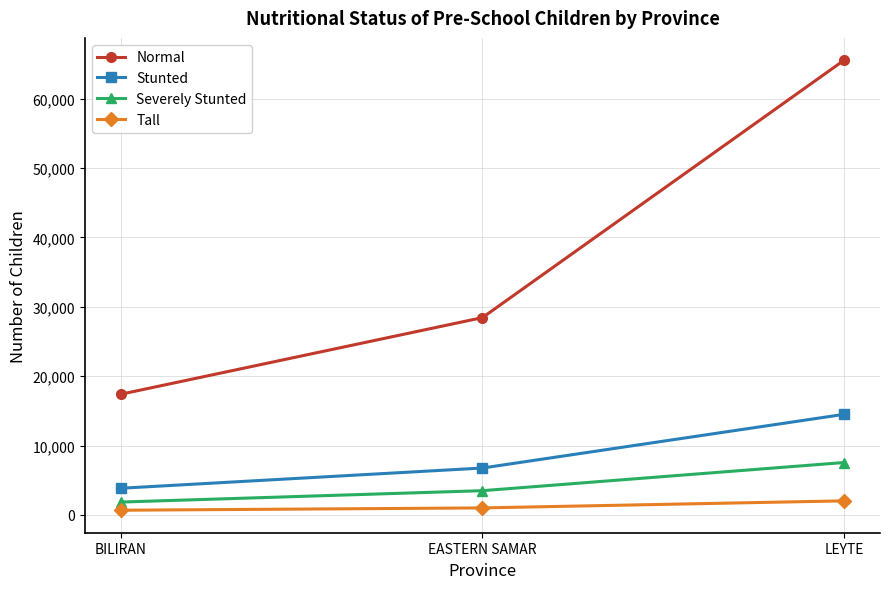

Which series changed the most between BILIRAN and EASTERN SAMAR?

Normal